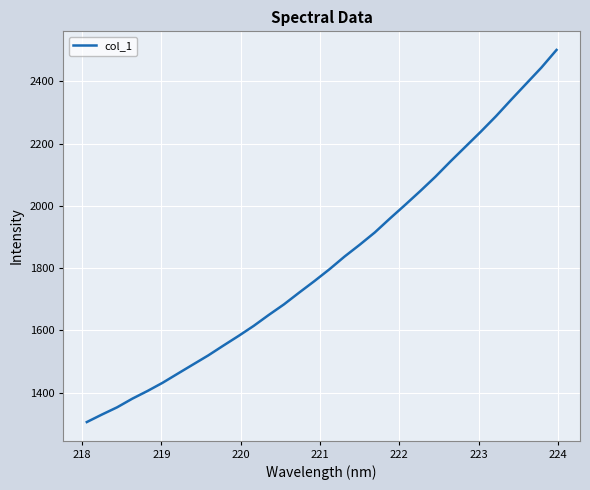

What is the smallest value displayed?

1305.6